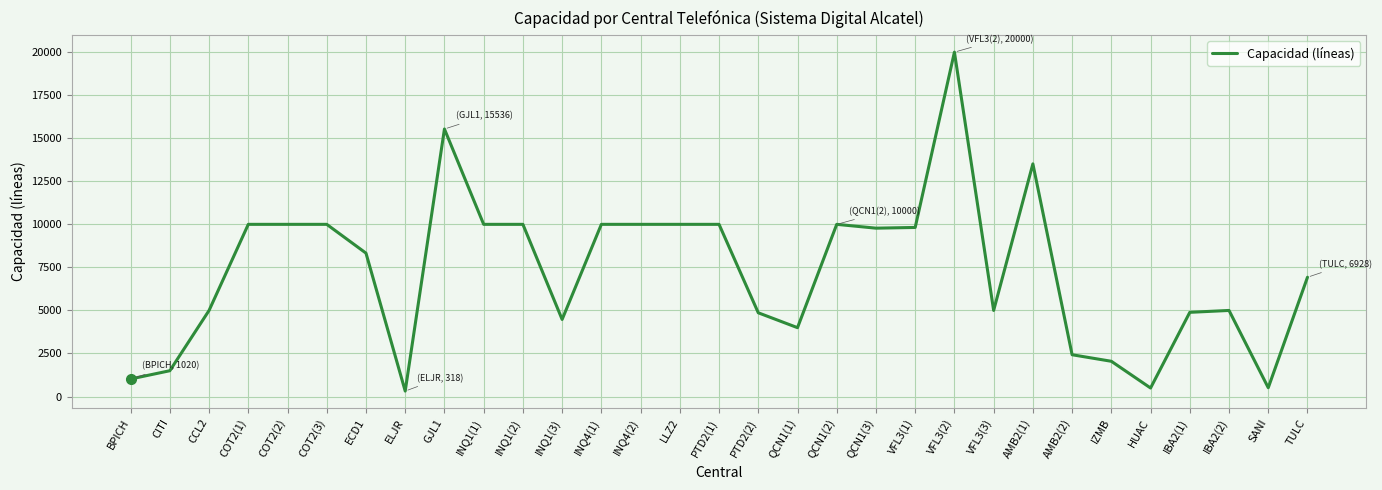

What is the change in value from CITI to VFL3(3)?

+3500